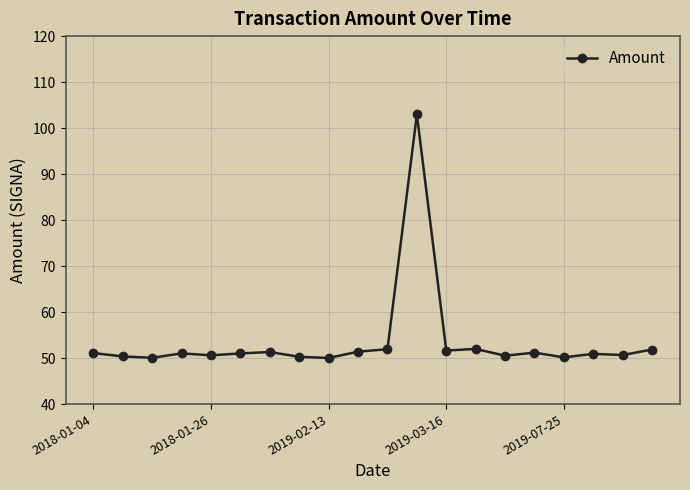

What is the difference between the maximum and second lowest values?

52.9